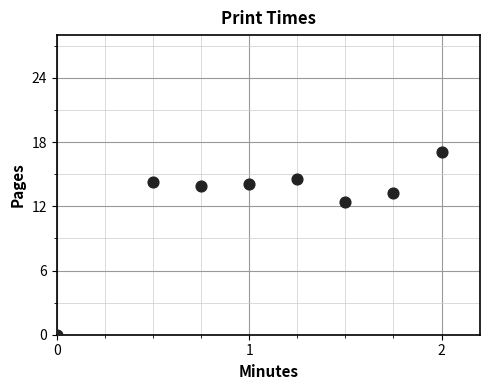

What is the average X value?

1.1